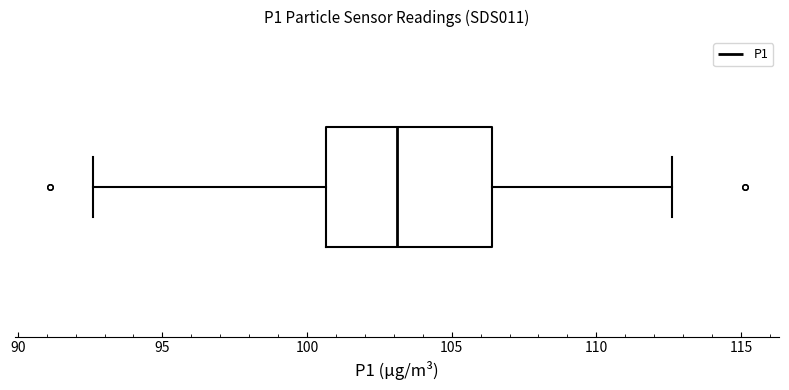

Where is the right edge of the box on the x-axis? The values are not printed on the chart, so give them approximately, as read against the axis.

106.5